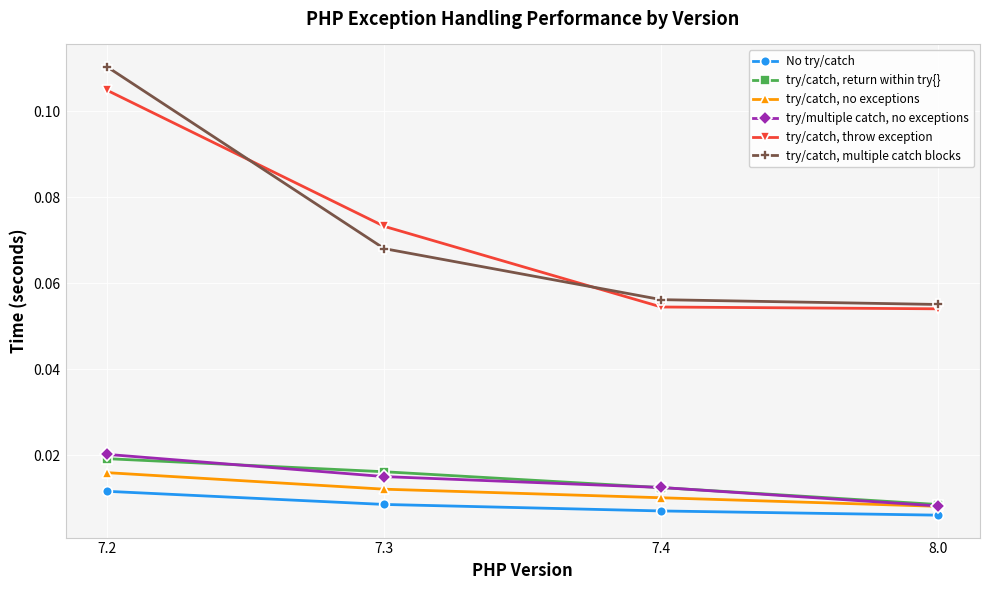

True or false: try/catch, no exceptions and try/catch, throw exception cross at least once.

False